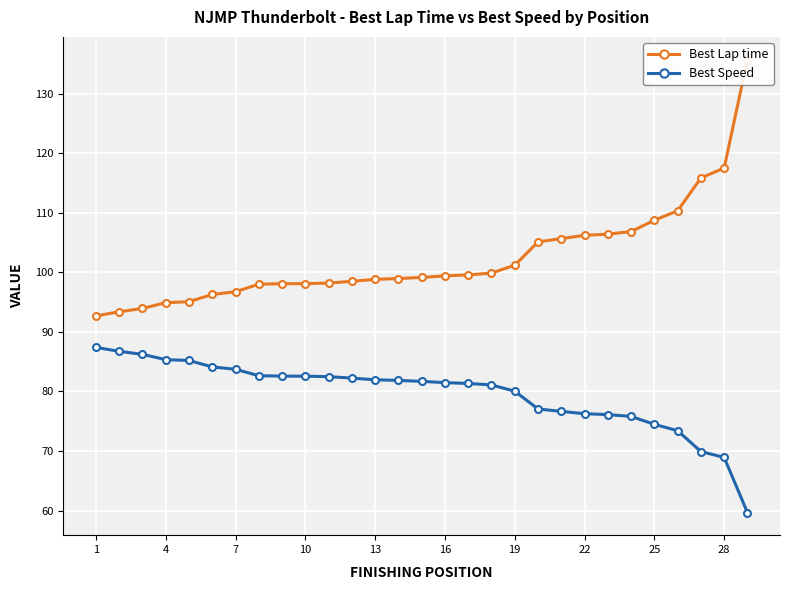

True or false: Best Speed and Best Lap time intersect in this chart.

False